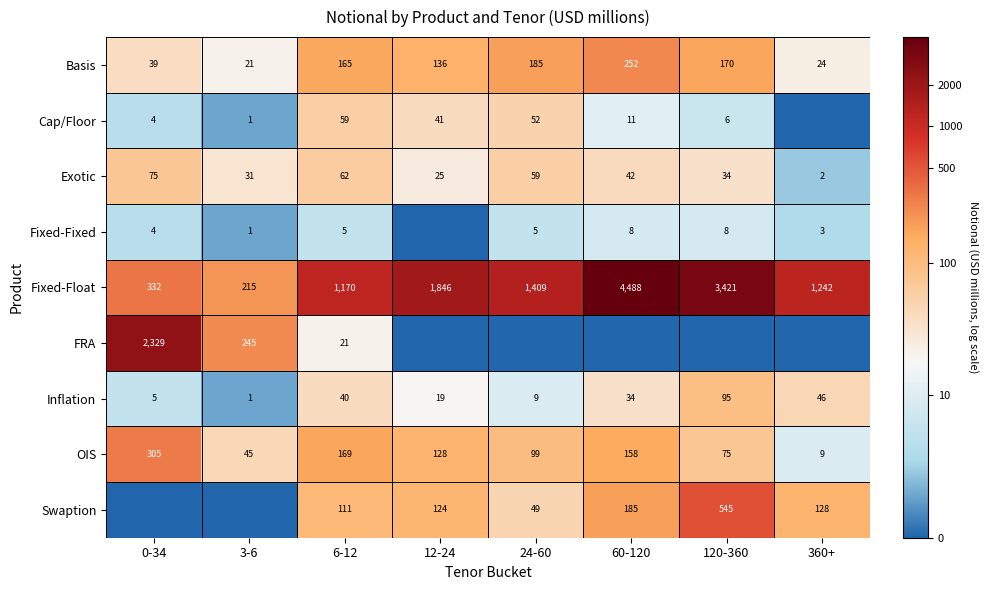

List the labels in order of Exotic value, largest first.

0-34, 6-12, 24-60, 60-120, 120-360, 3-6, 12-24, 360+